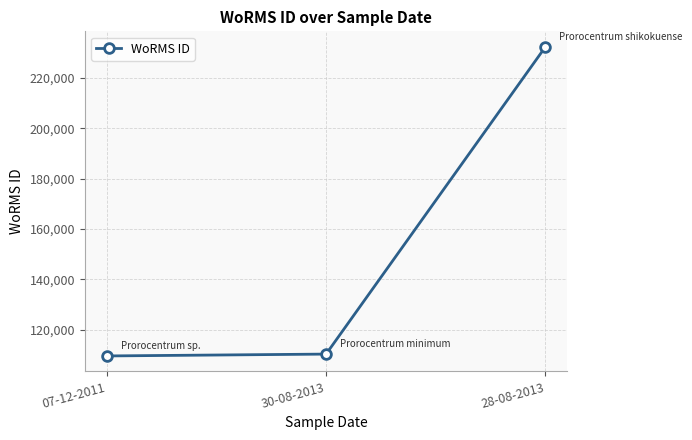

What is the minimum value shown in the chart?

109566